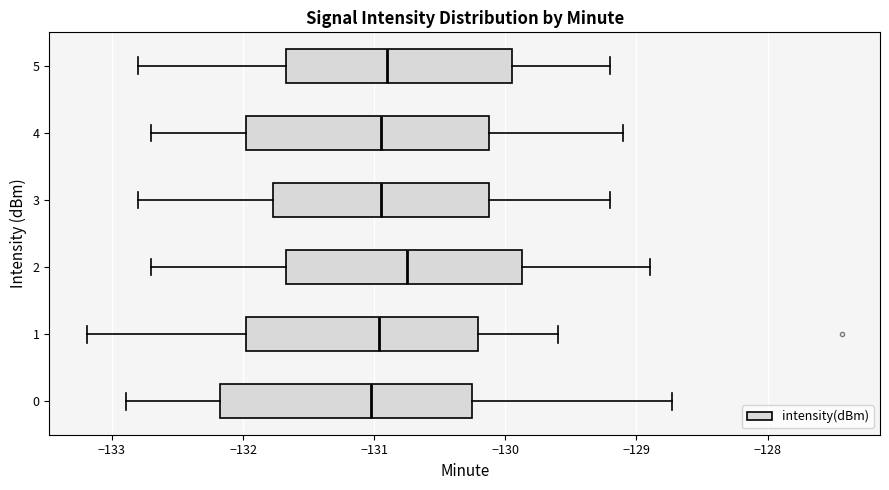

Where does the right whisker of the box at y = 1 end on the x-axis? The values are not printed on the chart, so give them approximately, as read against the axis.

-129.6